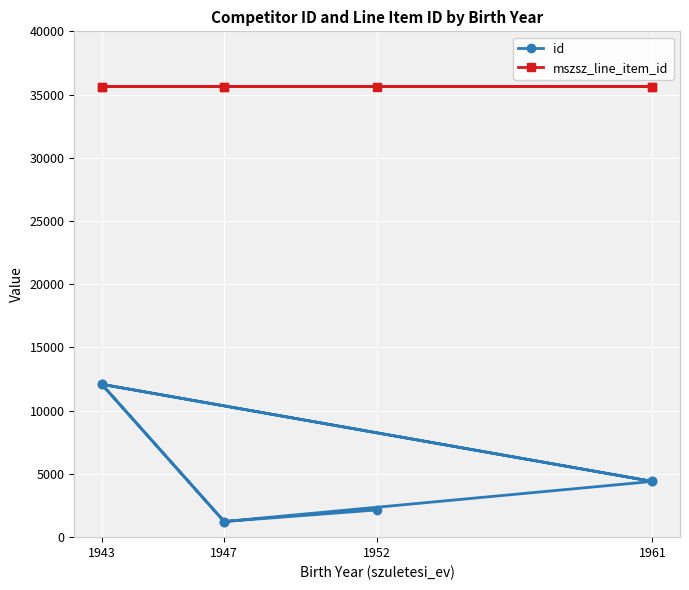

What is the difference between the second highest and minimum values in the id series?

10852